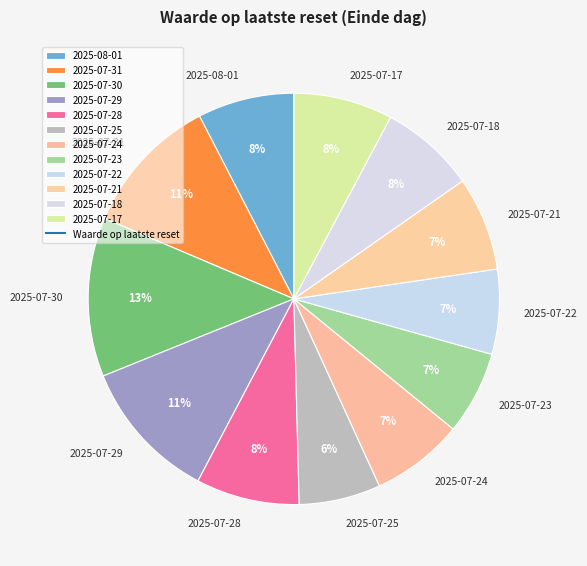

Combined, do 2025-07-25 and 2025-07-22 account for over 50%?

No